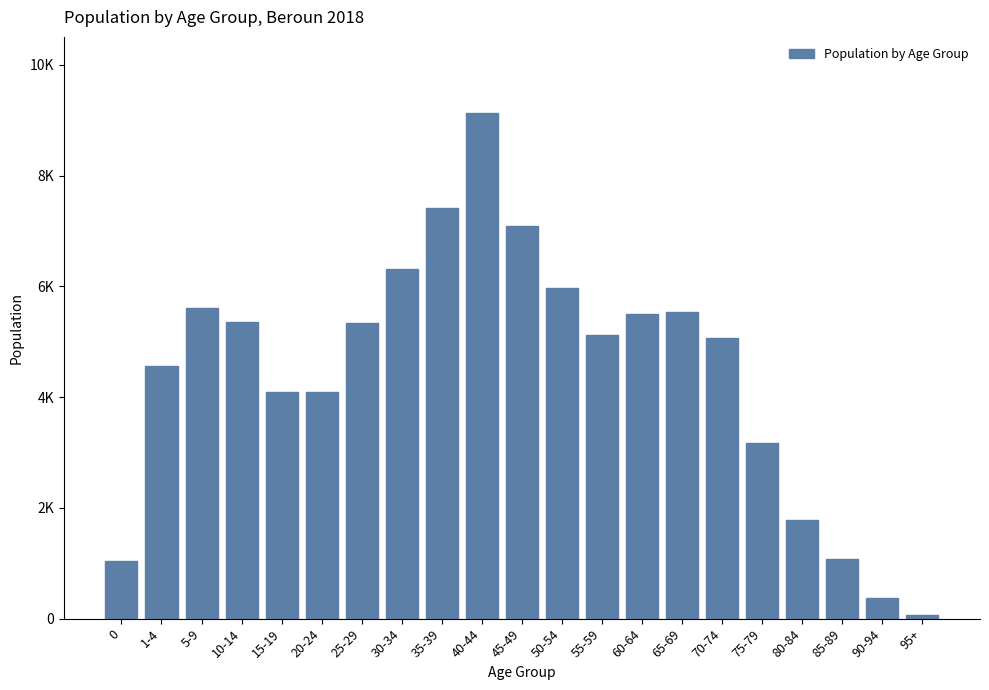

Are the bars horizontal?

No